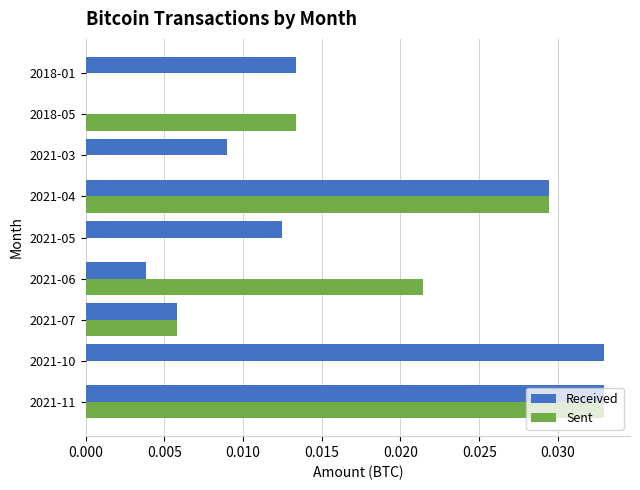

The value of Received at 2021-10 is 0.0. True or false?

True